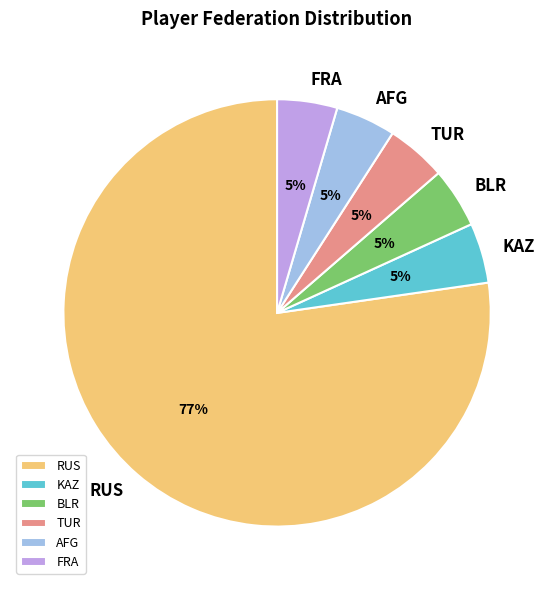

The RUS slice represents 90% of the pie. True or false?

False